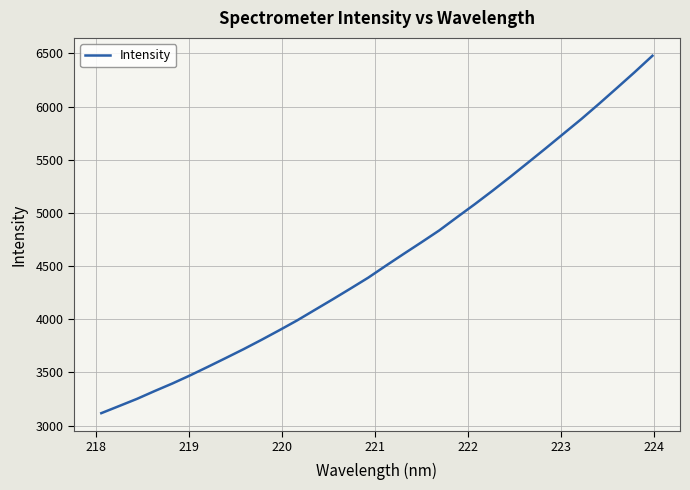

What is the difference between the maximum and minimum values?

3360.5